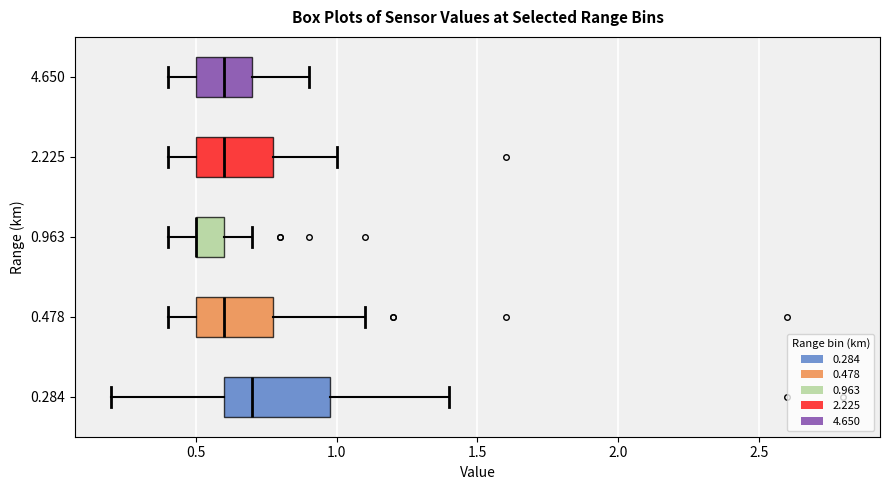

Comparing the boxes themselves (not the whiskers), which one is the widest?

0.284